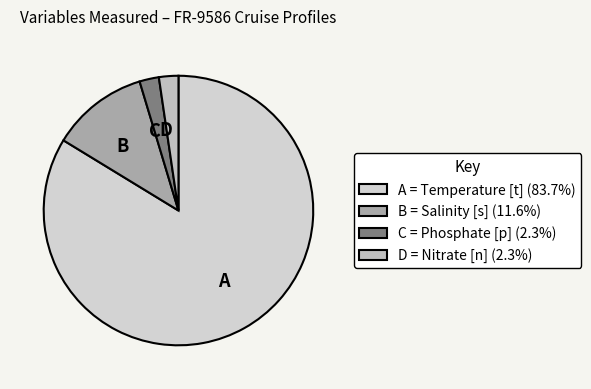

To the nearest percent, what is the average slice percentage?

25%